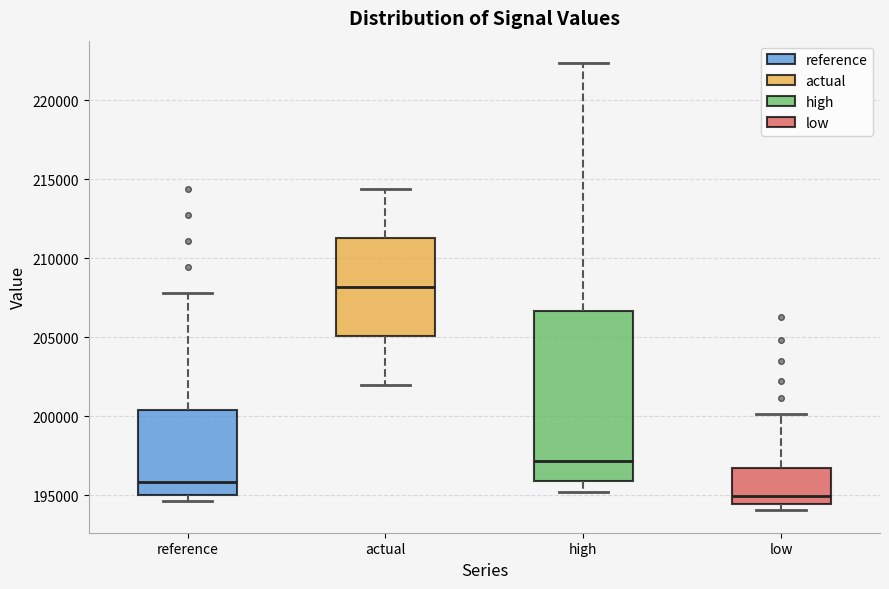

Which box has the lowest median line?

low